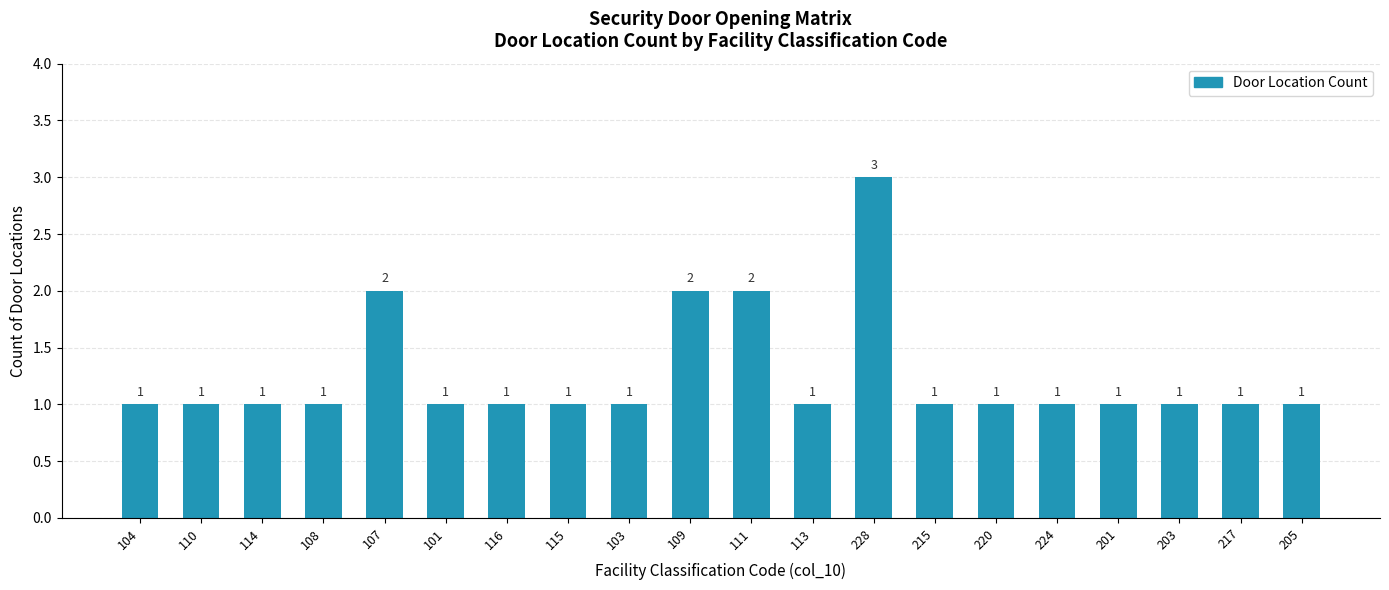

Does the chart contain any negative values?

No